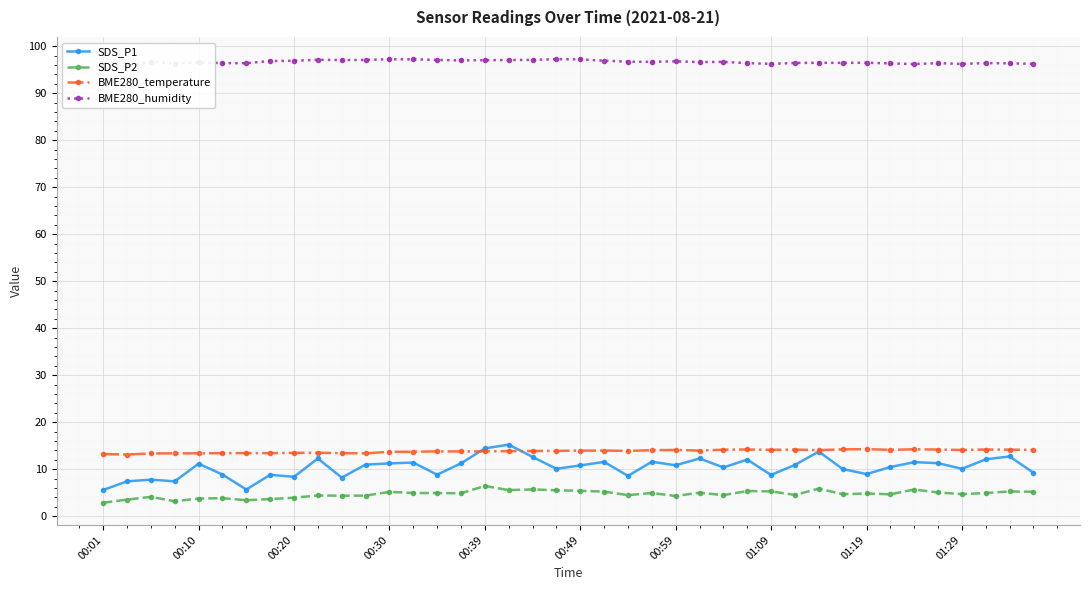

At how many categories does at least one series exceed 62?

40